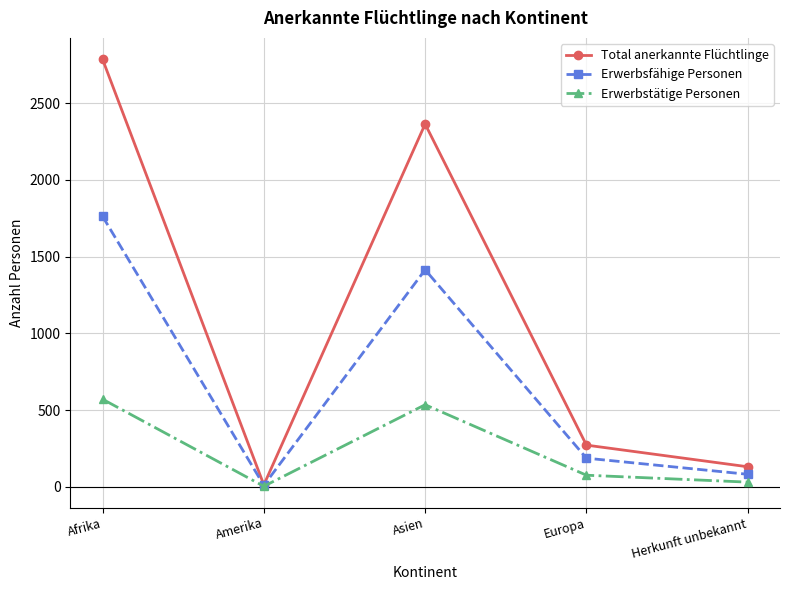

Where does the Erwerbstätige Personen series first go above 76?

Afrika